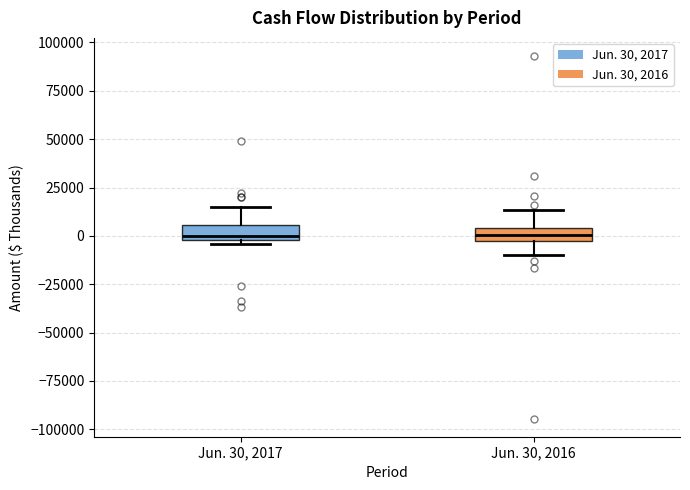

Where is the lower edge of the box for Jun. 30, 2017 on the y-axis? The values are not printed on the chart, so give them approximately, as read against the axis.

0